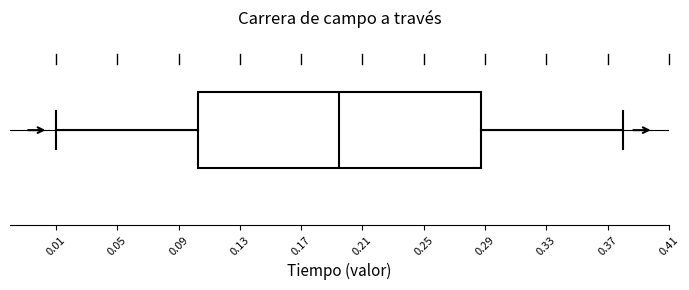

Read this box plot against the x-axis: the position of the median line, the range covered by the box, and the ends of both whiskers. The values are not printed on the chart, so give them approximately, as read against the axis.

median 0.195, box 0.105 to 0.290, whiskers 0.010 to 0.380